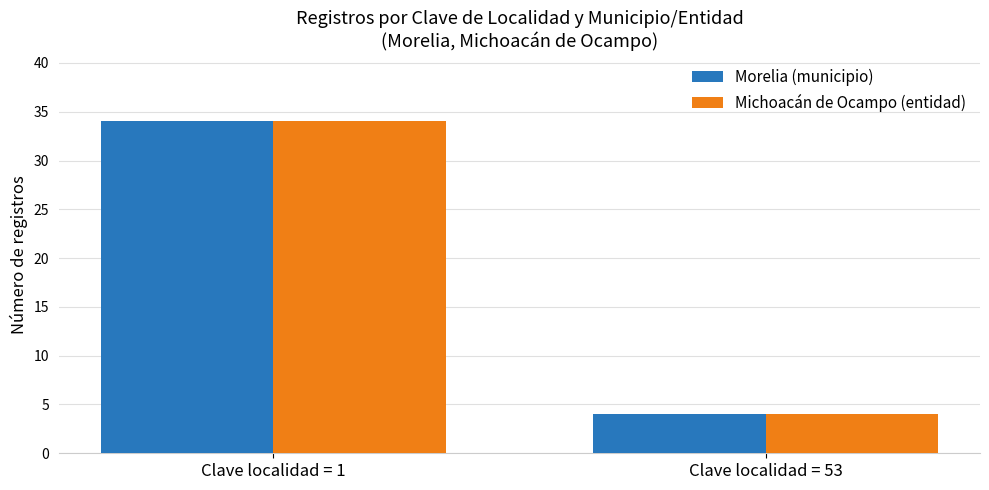

At which category is the sum across all series the highest?

Clave localidad = 1